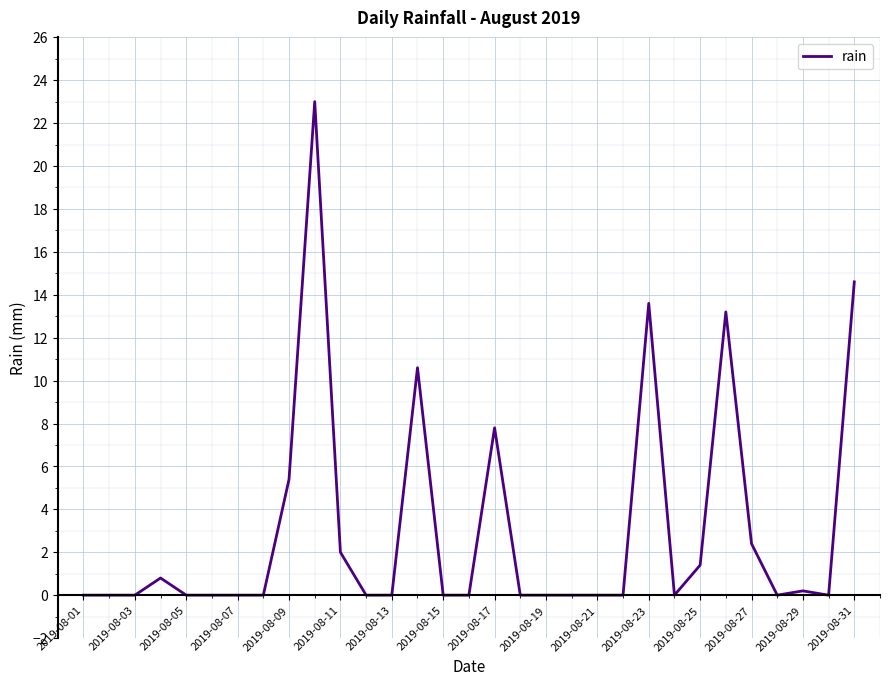

What is the greatest value displayed?

23.0